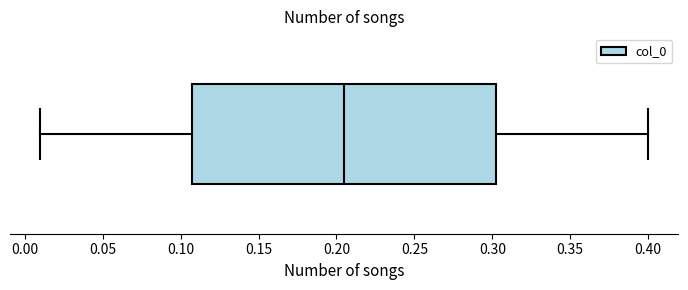

Where does the right whisker of the box end on the x-axis? The values are not printed on the chart, so give them approximately, as read against the axis.

0.400